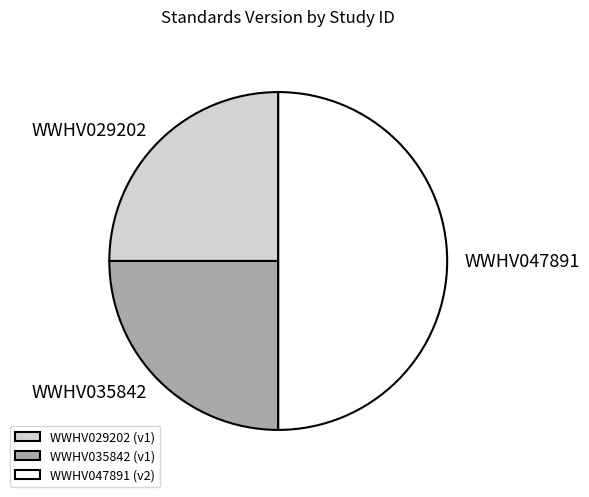

What is the ratio of the value at WWHV047891 (v2) to the value at WWHV029202 (v1)?

2.0